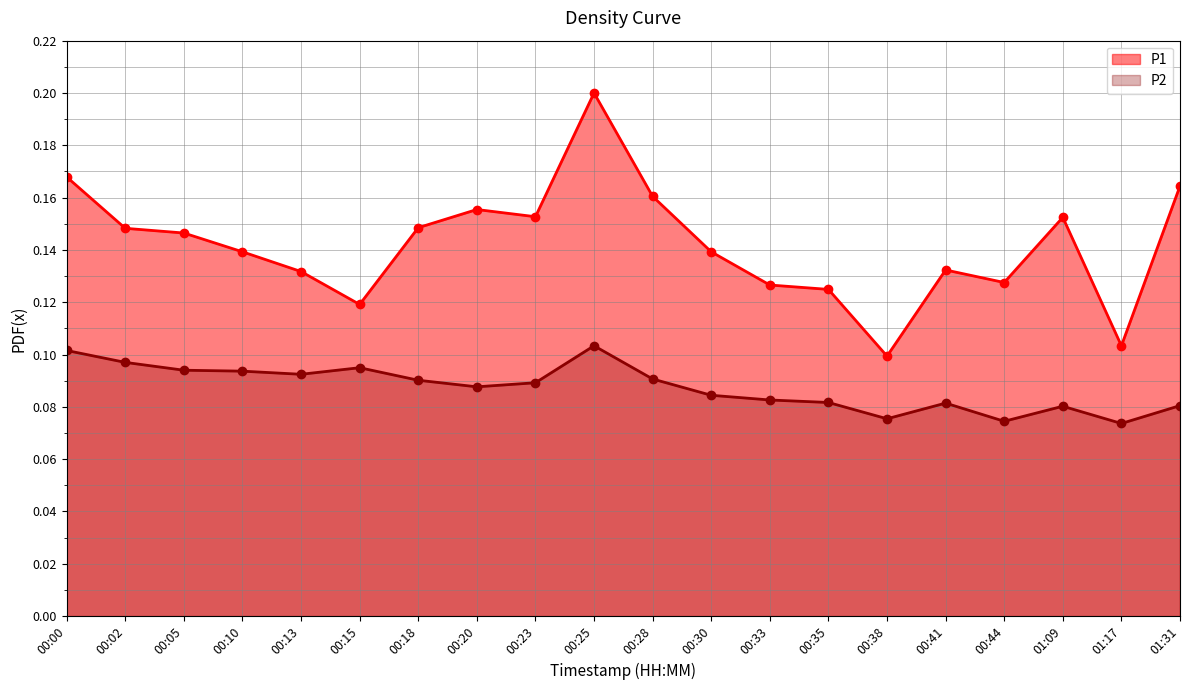

What are all the series names shown in the legend?

P1, P2